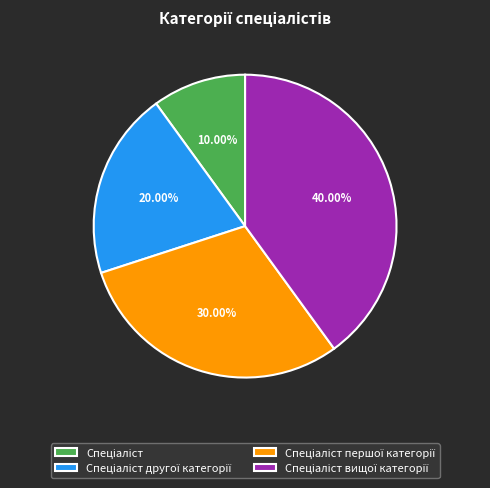

Does any single category account for the majority?

No